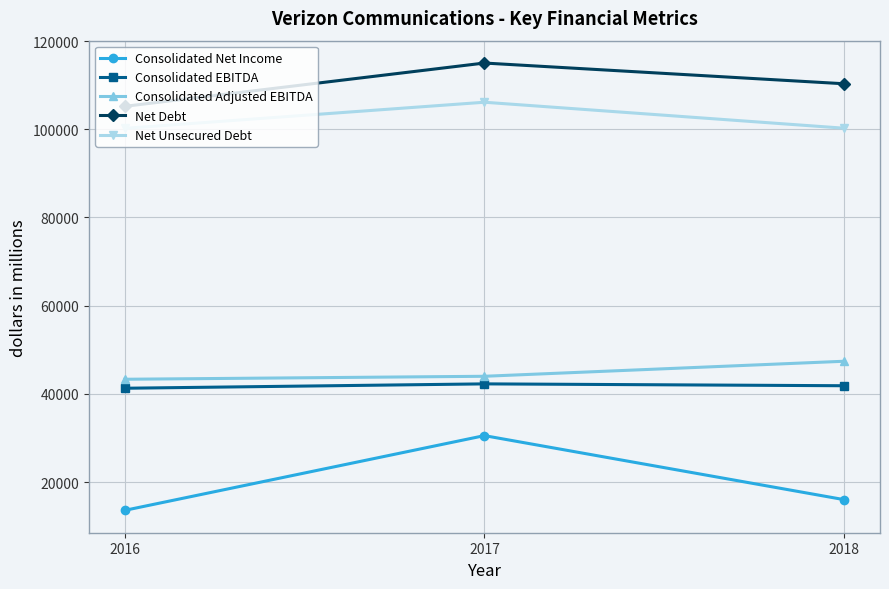

Is the value of Net Debt at 2017 greater than the value of Consolidated Net Income at 2018?

Yes